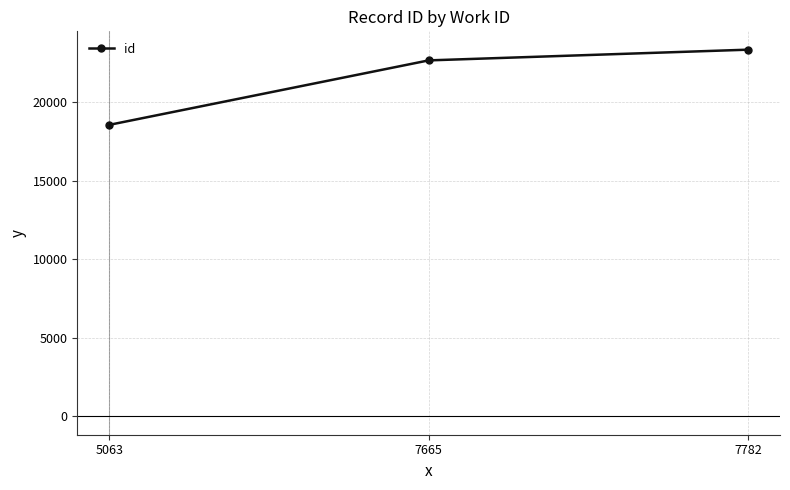

Approximately how many times larger is the value at 7782 compared to 7665?

1.0